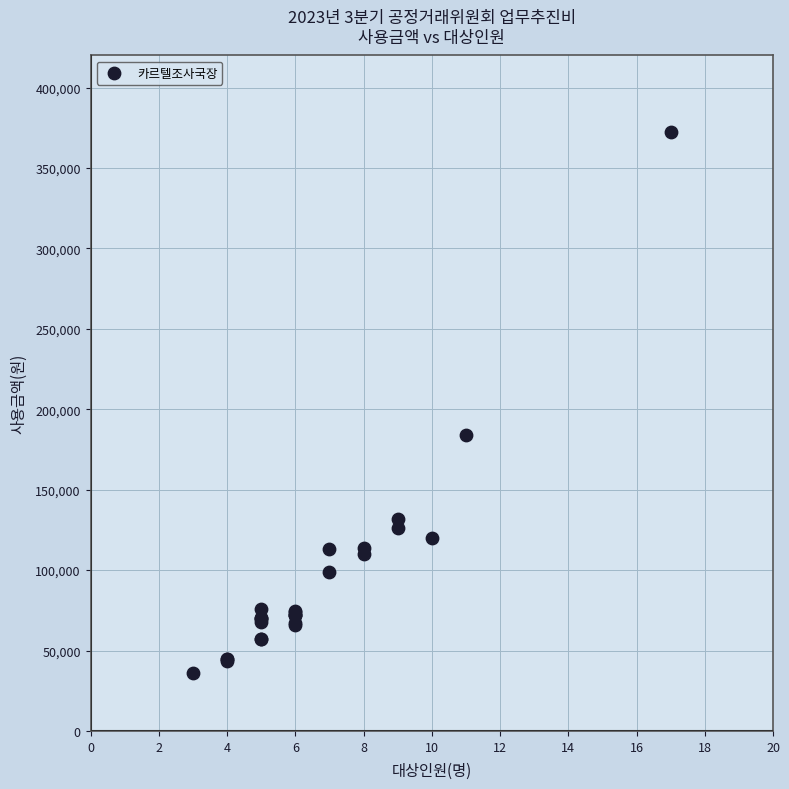

What Y value in the scatter plot is closest to 204250?

184000